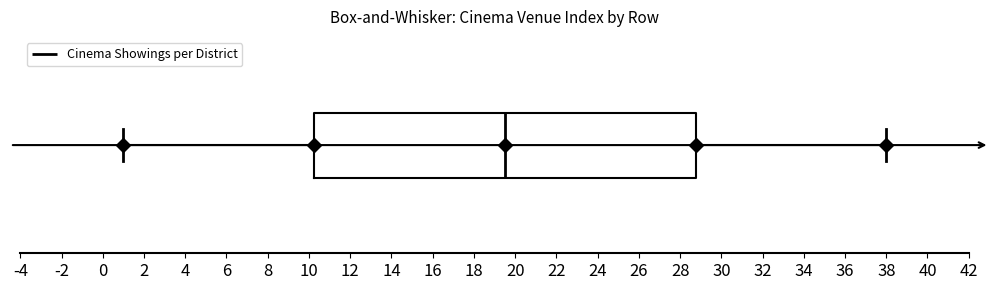

Transcribe this box plot: give where the median line is, the range the box spans, and where the two whiskers end, as read against the x-axis. The values are not printed on the chart, so give them approximately, as read against the axis.

median 19.6, box 10.2 to 28.8, whiskers 1.0 to 38.0